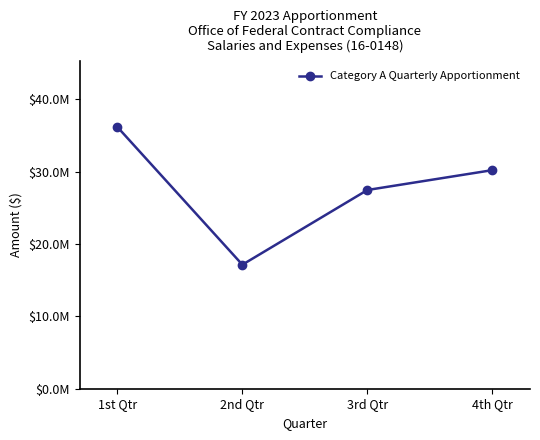

Is this an area chart (filled region under the line)?

No